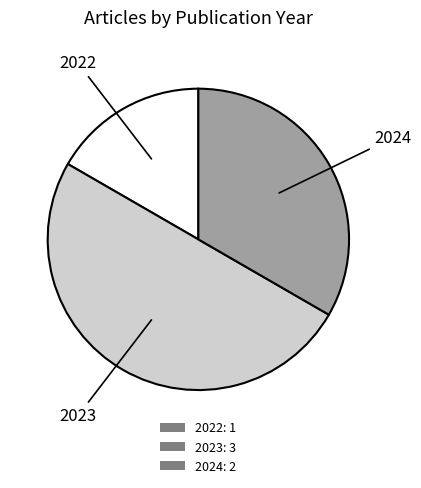

Rank the categories by value from lowest to highest.

2022: 1, 2024: 2, 2023: 3